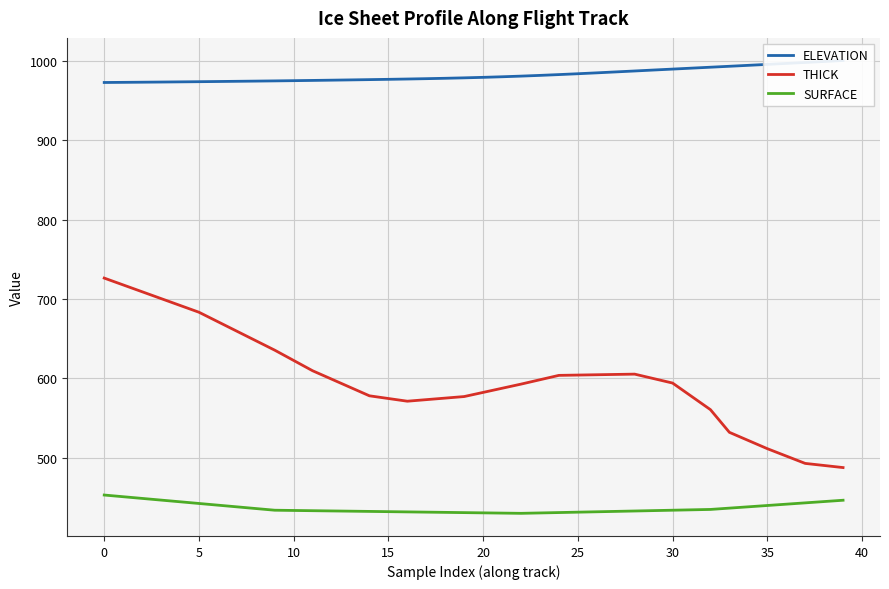

The value of SURFACE at 20 is 430.4. True or false?

True